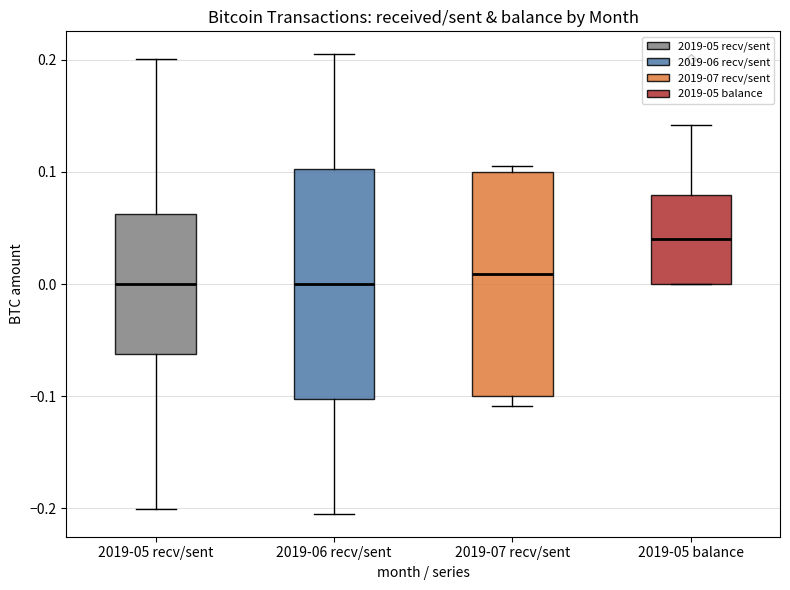

Reading left to right, read every box against the y-axis: the position of its median line, the range the box covers, and the ends of its whiskers. The values are not printed on the chart, so give them approximately, as read against the axis.

2019-05 recv/sent: median 0.00, box -0.06 to 0.06, whiskers -0.20 to 0.20
2019-06 recv/sent: median 0.00, box -0.10 to 0.10, whiskers -0.20 to 0.21
2019-07 recv/sent: median 0.01, box -0.10 to 0.10, whiskers -0.11 to 0.11
2019-05 balance: median 0.04, box 0.00 to 0.08, whiskers 0.00 to 0.14